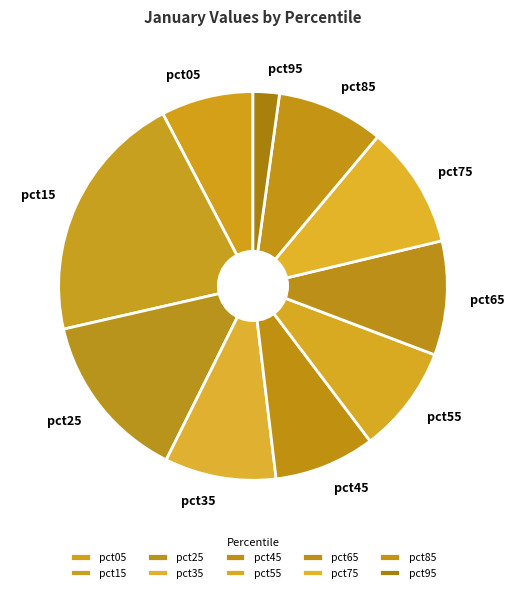

Does pct15 account for over 50% of the chart?

No